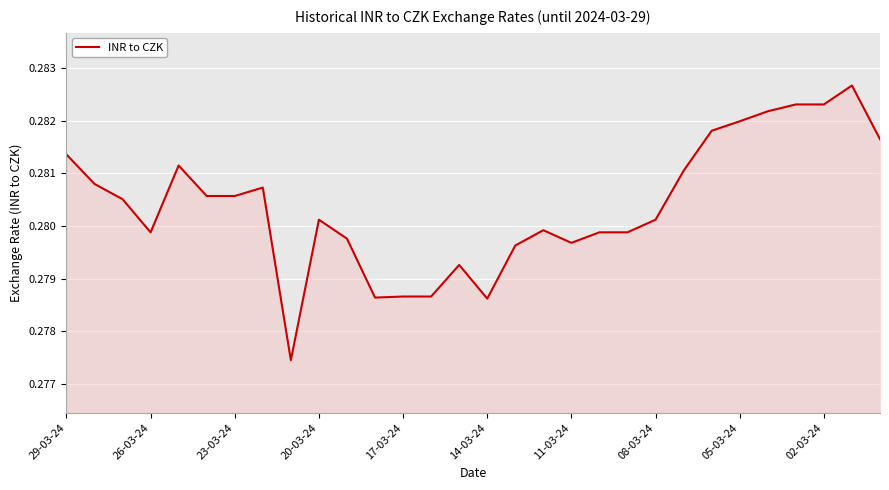

How many interior local valleys (lower than both neighbors) does the data have?

5